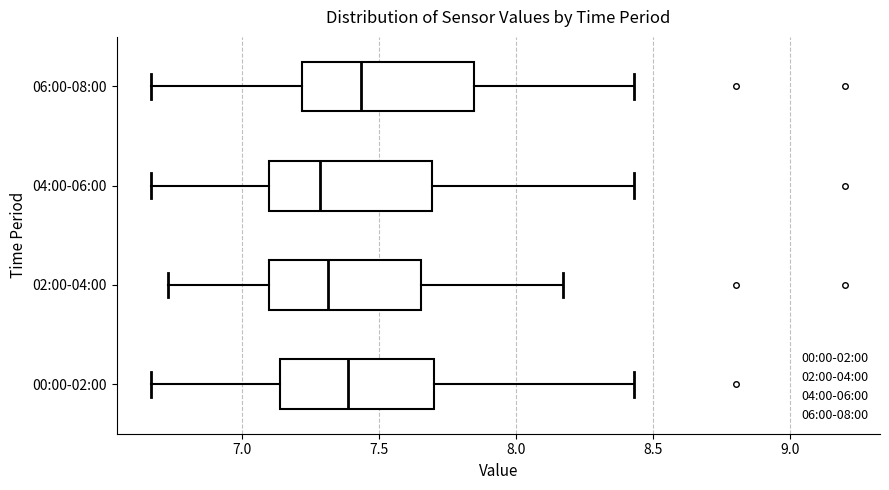

Reading bottom to top, transcribe this box plot: for each box, give where its median line is, the range the box spans, and where its two whiskers end, as read against the x-axis. The values are not printed on the chart, so give them approximately, as read against the axis.

00:00-02:00: median 7.40, box 7.15 to 7.70, whiskers 6.65 to 8.45
02:00-04:00: median 7.30, box 7.10 to 7.65, whiskers 6.75 to 8.15
04:00-06:00: median 7.30, box 7.10 to 7.70, whiskers 6.65 to 8.45
06:00-08:00: median 7.45, box 7.20 to 7.85, whiskers 6.65 to 8.45